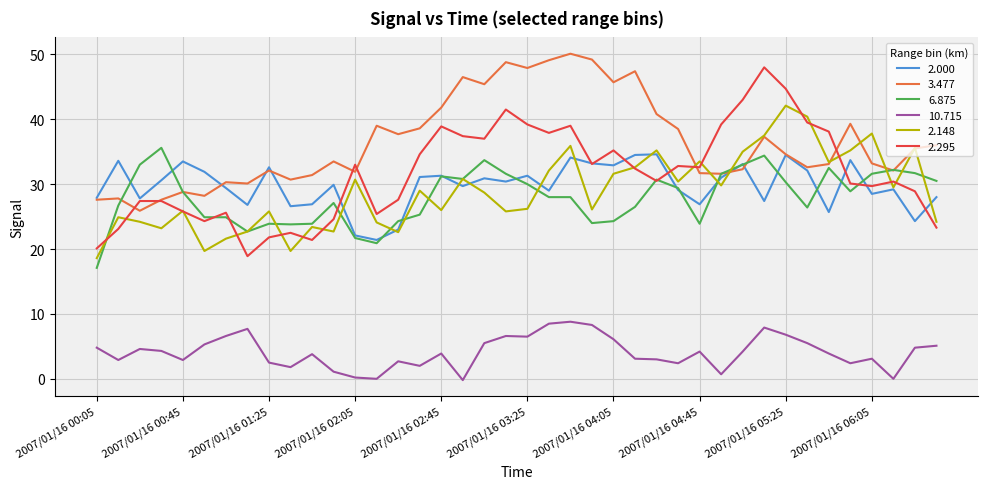

What is the maximum value for 2.148?

42.1